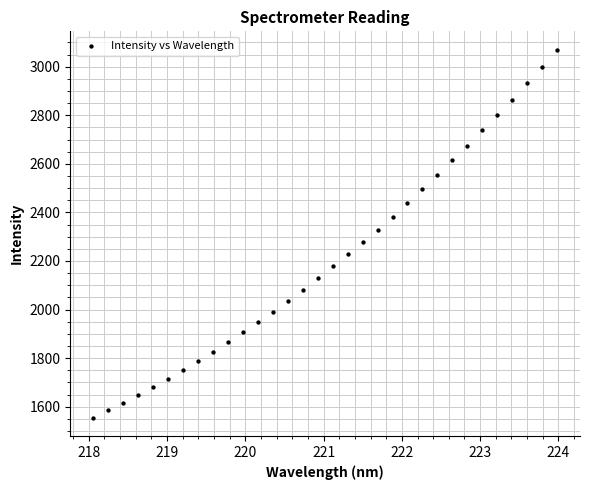

What is the range of X values (max minus min)?

5.9